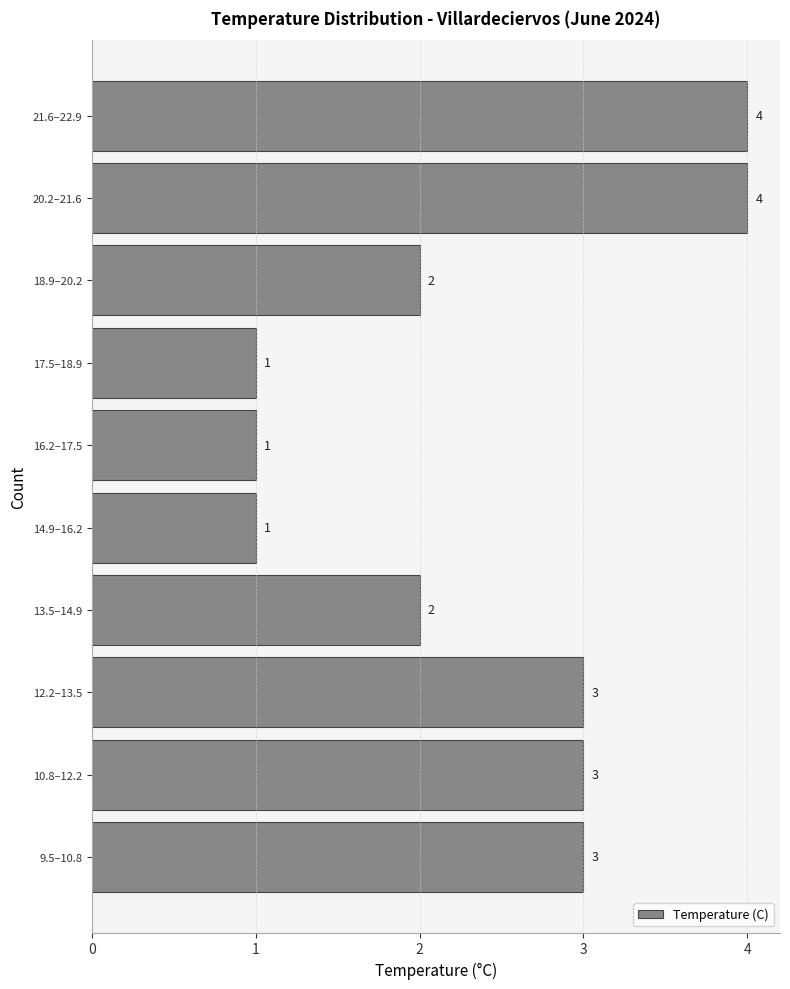

Reading top to bottom, what are all the values shown in this chart?

4	4	2	1	1	1	2	3	3	3